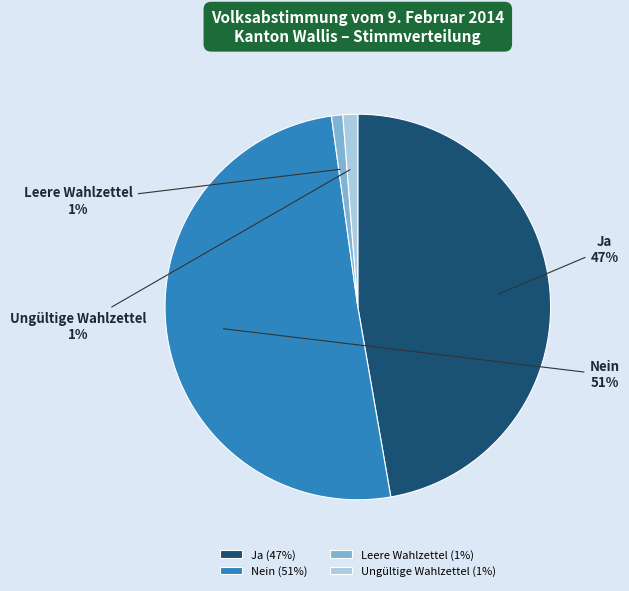

Which slice represents more than half of the pie?

Nein